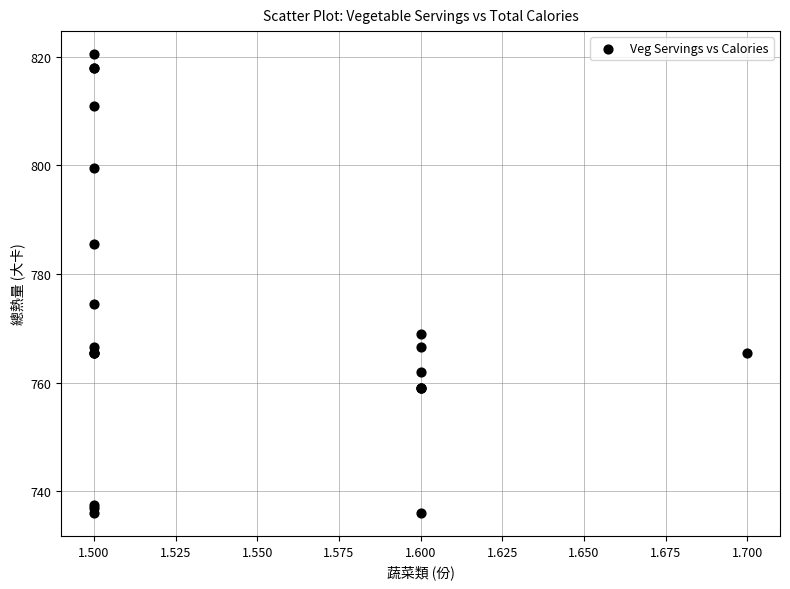

What Y value in the scatter plot is closest to 778?

774.5